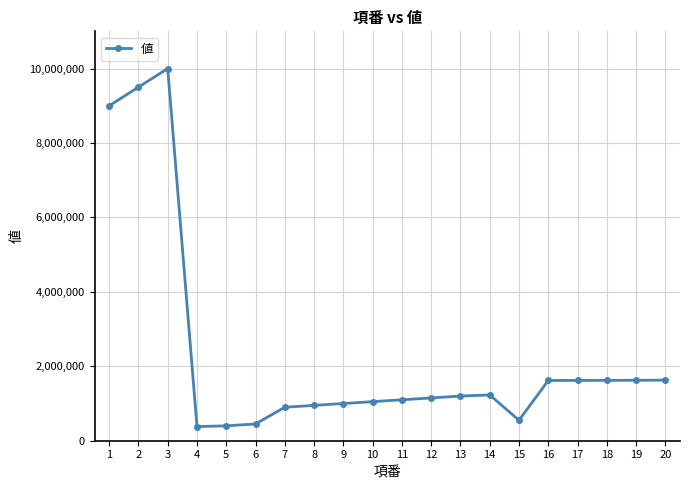

What is the value of the 4th point from the left?

380000